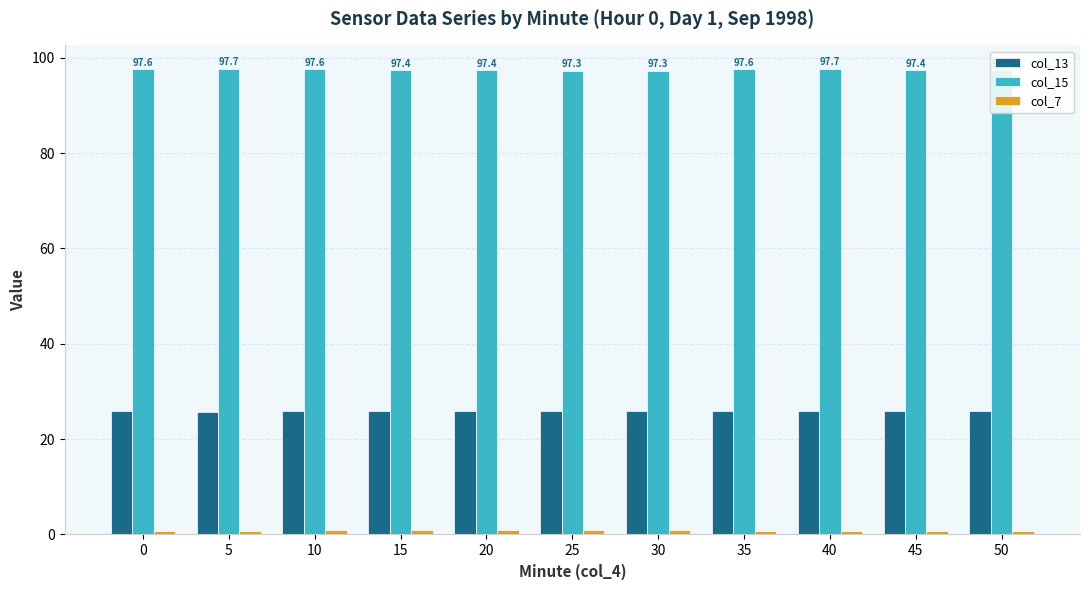

What is the smallest value displayed?

0.7